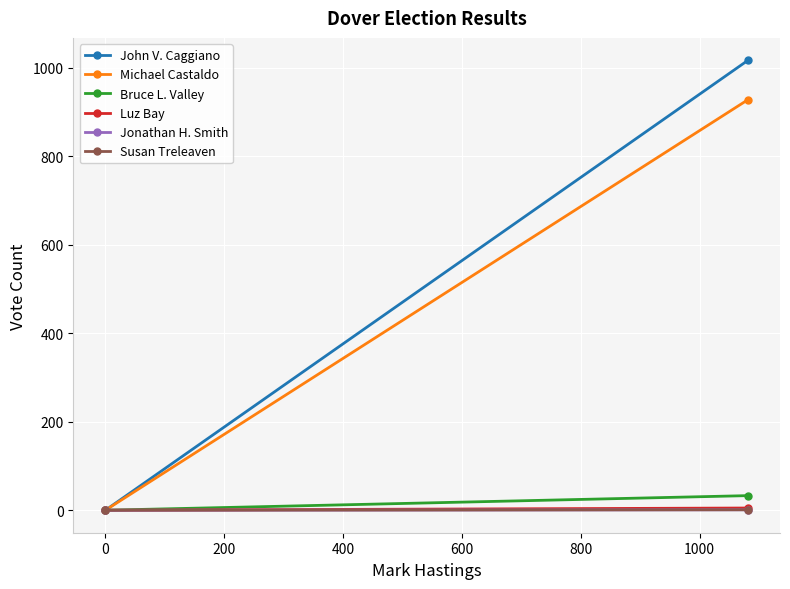

Is the value of Bruce L. Valley at 0 greater than the value of John V. Caggiano at 0?

No